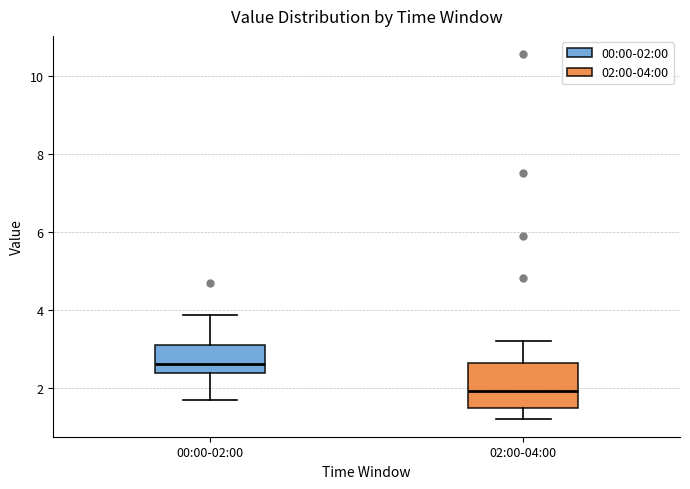

Which box's median line is the highest?

00:00-02:00